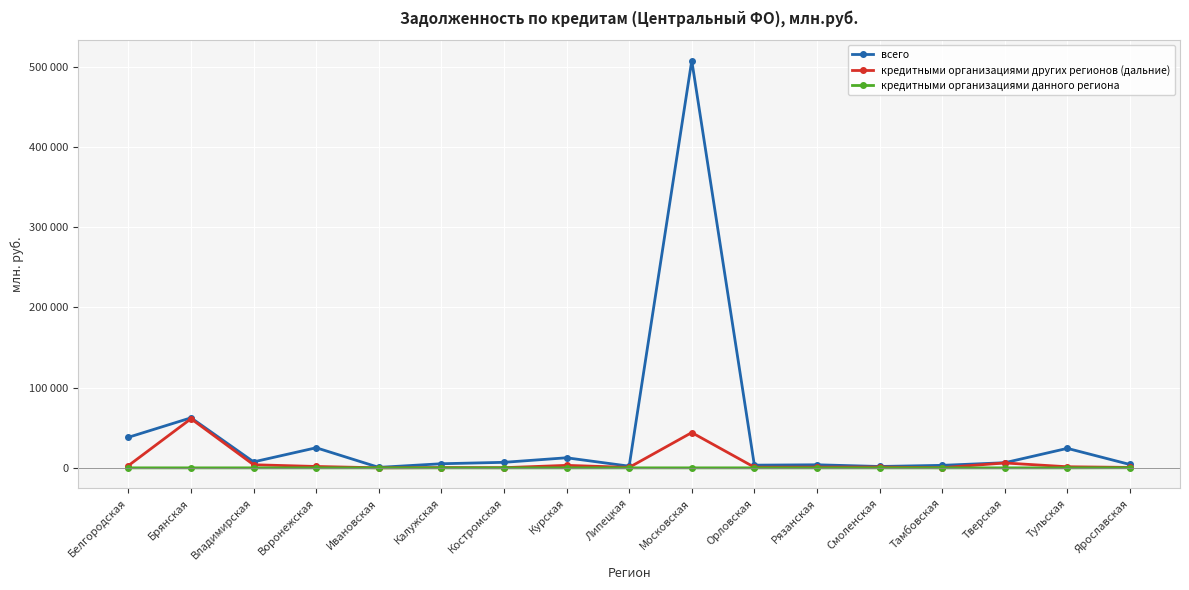

At which label does кредитными организациями других регионов (дальние) first exceed 976?

Белгородская